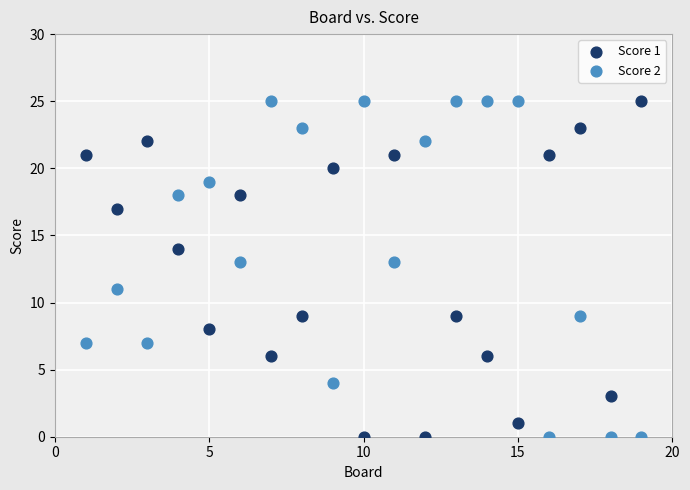

What is the X range (max minus min) for the scatter plot?

18